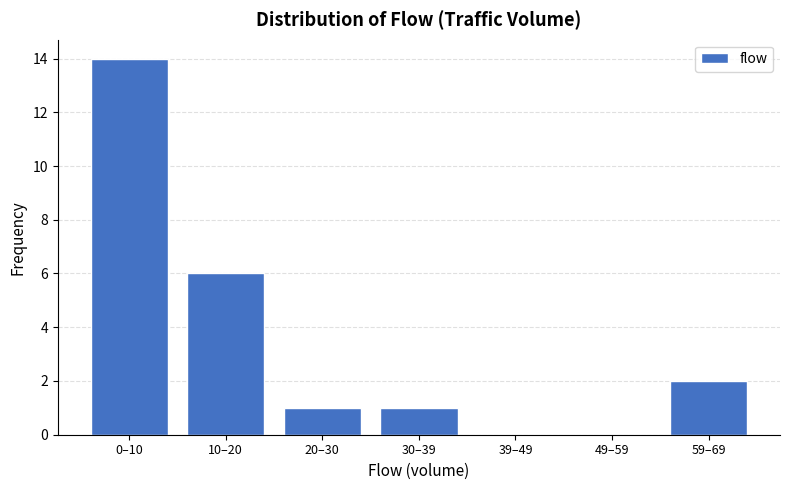

Reading right to left, what are all the values shown in this chart?

59–69=2	49–59=0	39–49=0	30–39=1	20–30=1	10–20=6	0–10=14